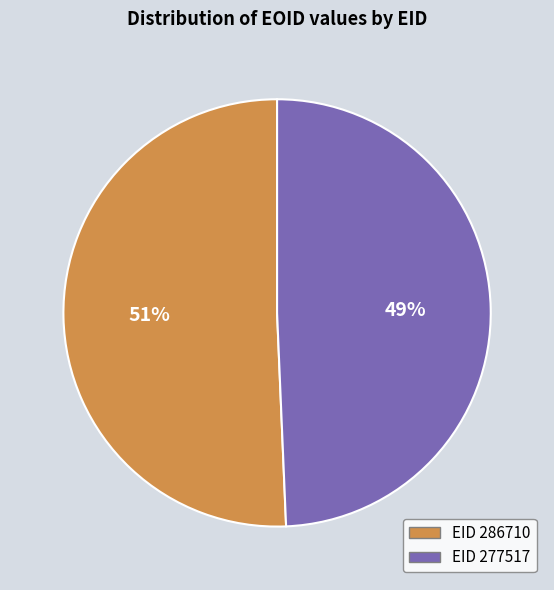

Count the number of slices in the pie.

2